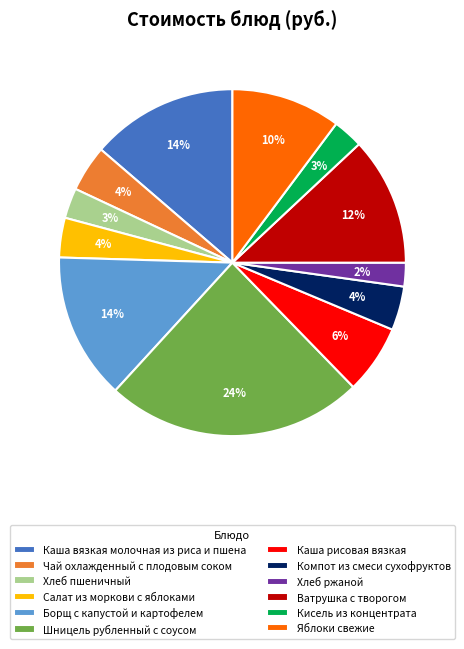

Is it true that Ватрушка с творогом is 1% of the pie?

False